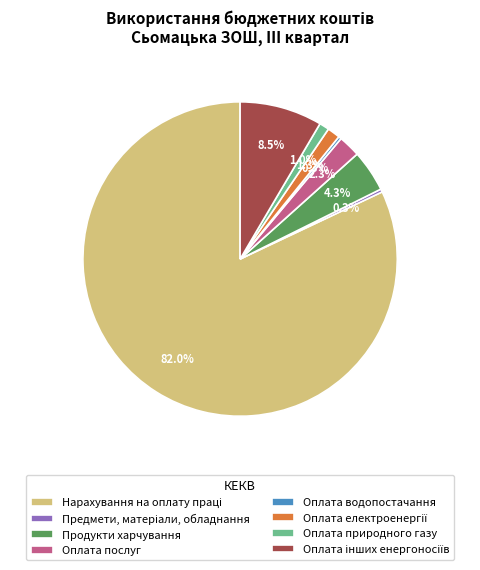

Combined, do Оплата послуг and Оплата природного газу account for over 50%?

No